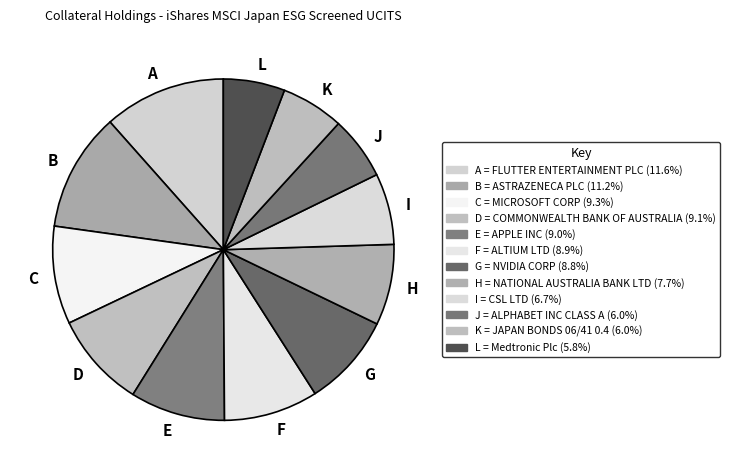

Which has a higher value, B or G?

B